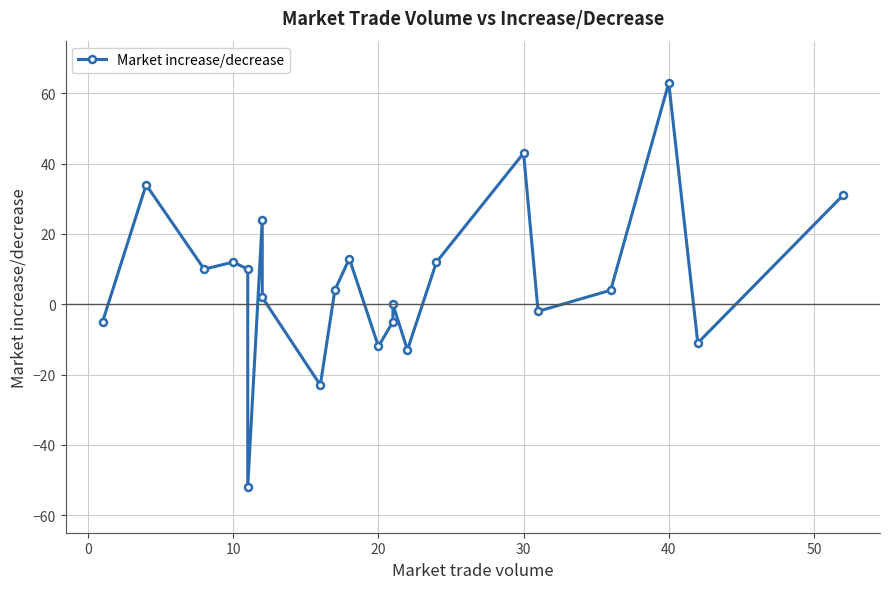

At which category does the chart reach its peak across all series?

40